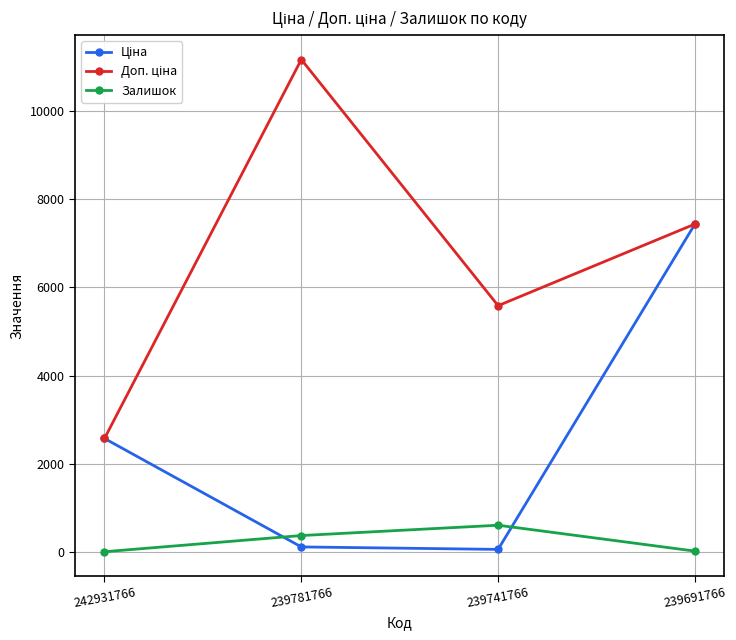

At which category is the sum across all series the highest?

239691766